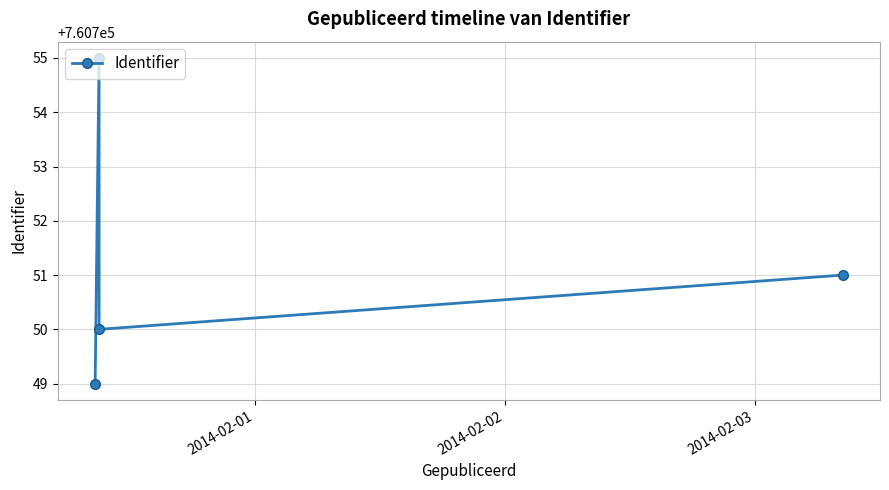

True or false: there are more than 2 points higher than both neighbors.

False